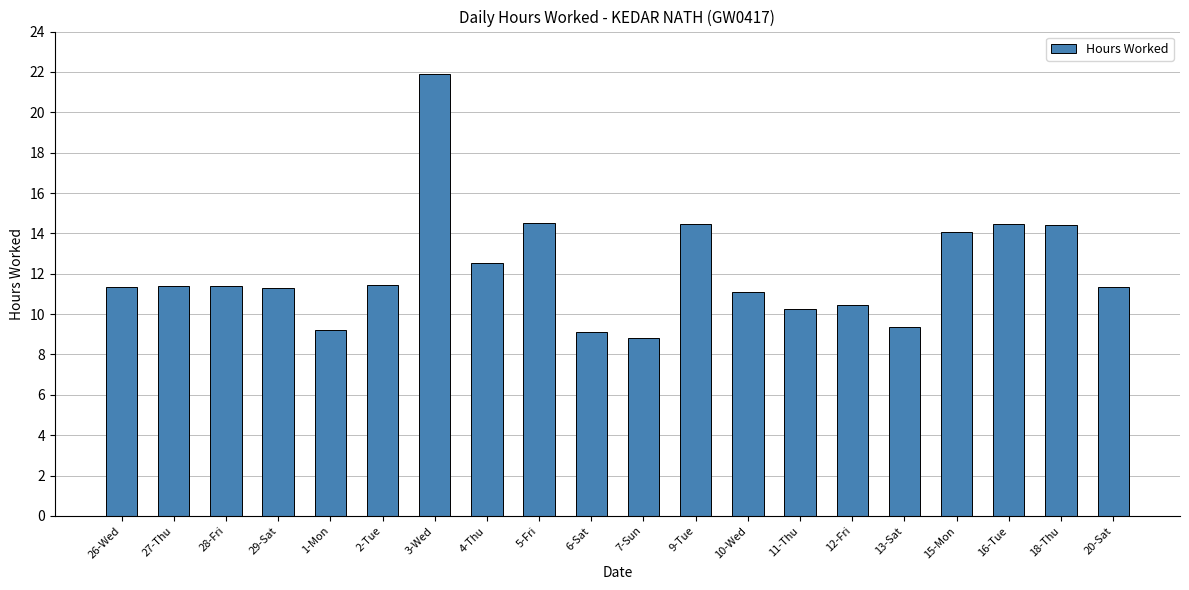

Between 26-Wed and 15-Mon, which is larger?

15-Mon